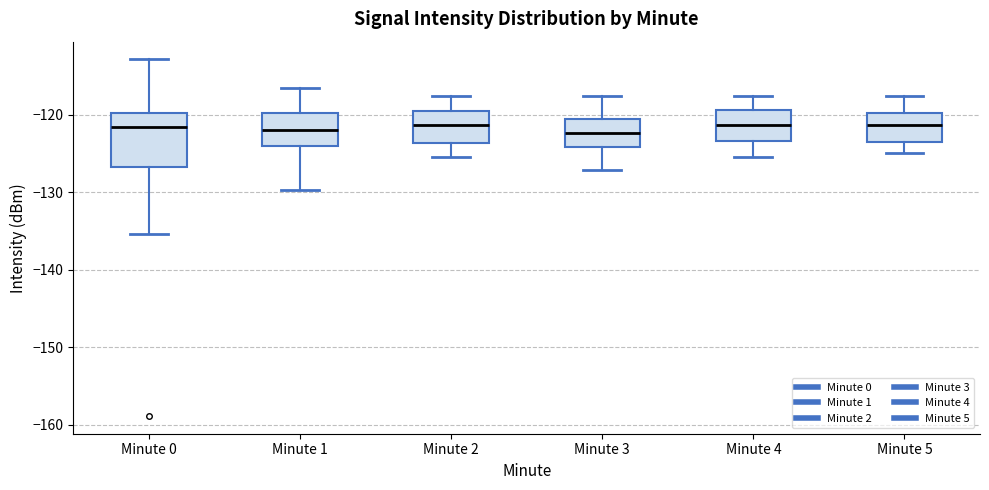

Comparing the boxes themselves (not the whiskers), which one is the tallest?

Minute 0